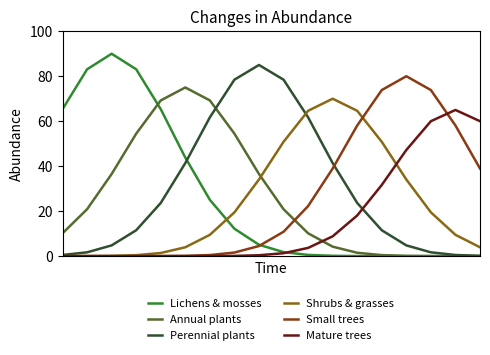

What is the greatest value displayed?

90.0